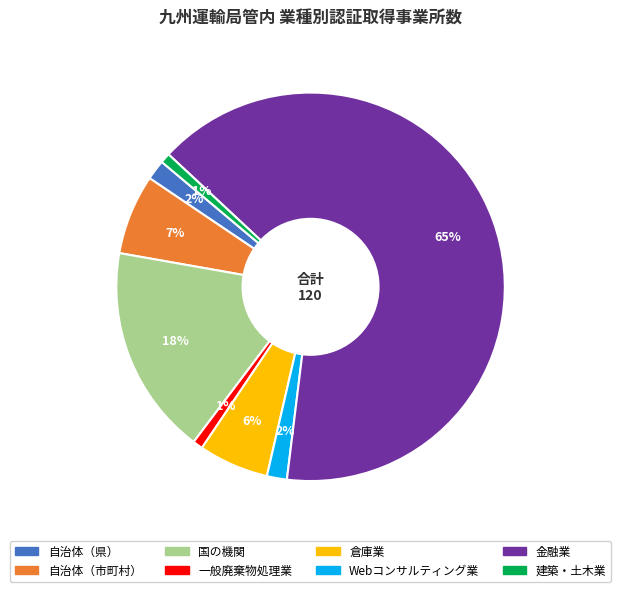

What is the ratio of the value at Webコンサルティング業 to the value at 一般廃棄物処理業?

2.0